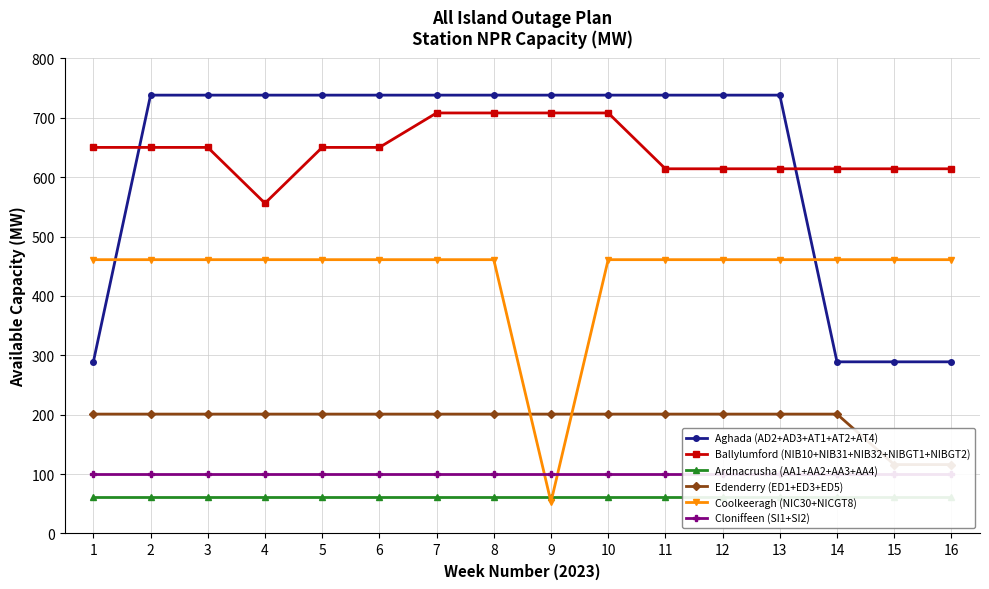

What is the total value across all series at 16?

1642